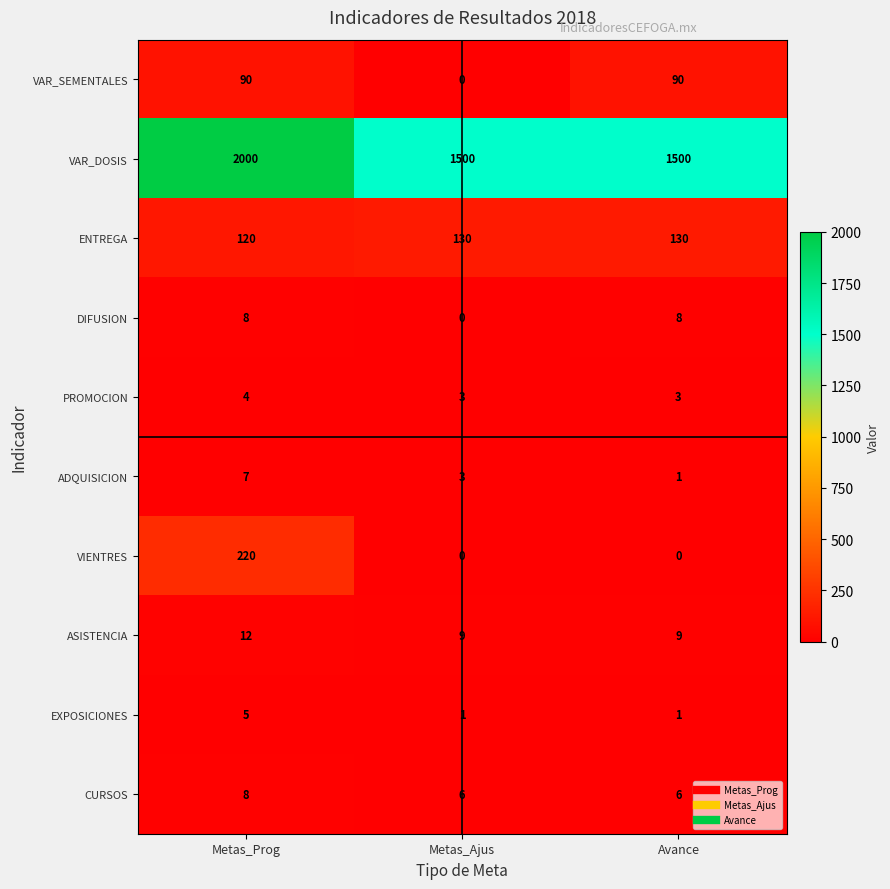

What is the spread (max minus min) of values at Avance?

1500